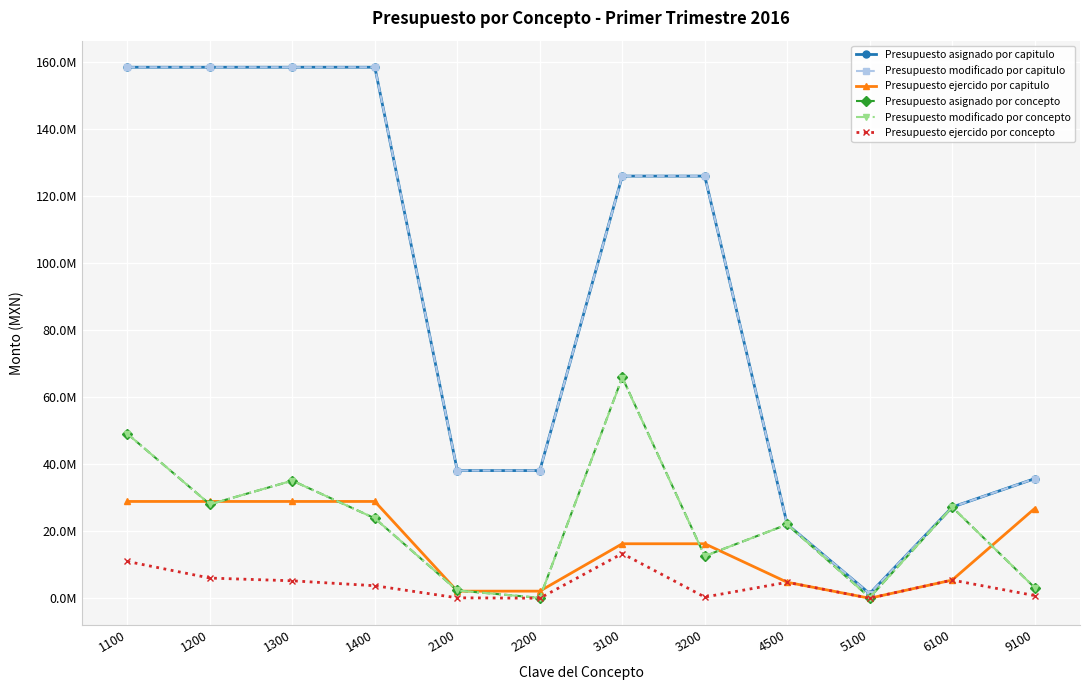

At which label does Presupuesto modificado por capitulo first exceed 125840080?

1100